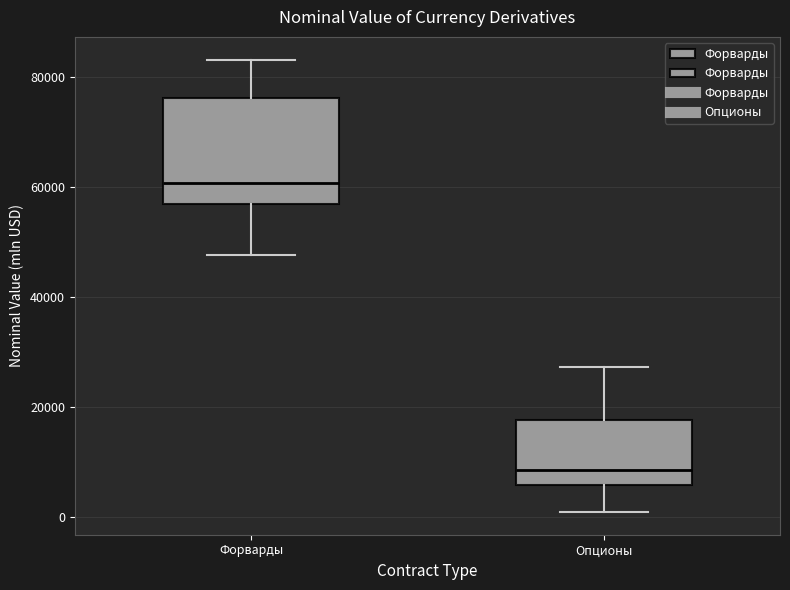

Reading left to right, read every box against the y-axis: the position of its median line, the range the box covers, and the ends of its whiskers. The values are not printed on the chart, so give them approximately, as read against the axis.

Форварды: median 60000, box 56000 to 76000, whiskers 48000 to 84000
Опционы: median 8000, box 6000 to 18000, whiskers 0 to 28000